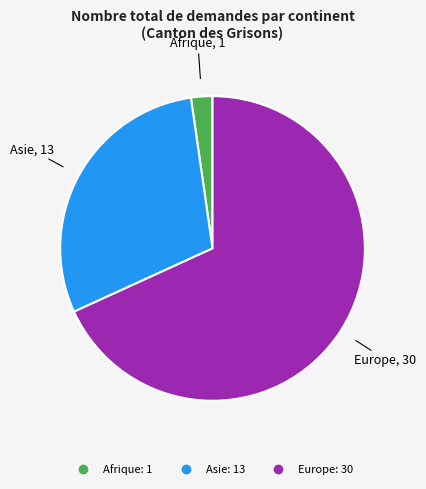

Which category has the smallest portion of the pie?

Afrique